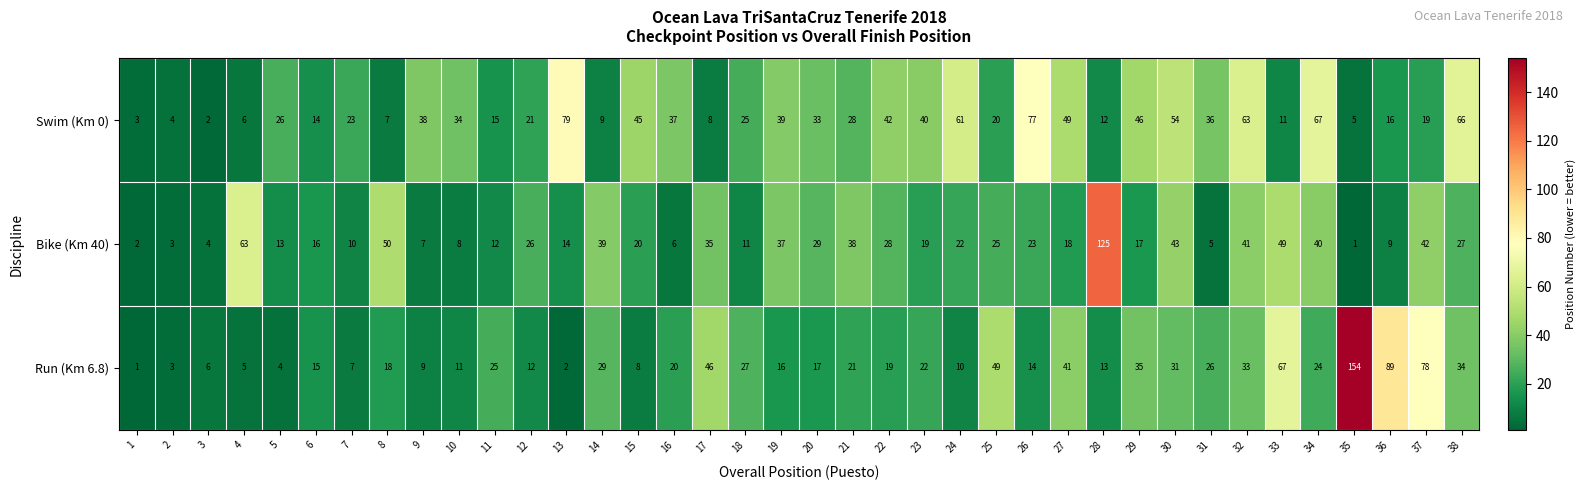

The Bike (Km 40) series shows 49 at 33. True or false?

True